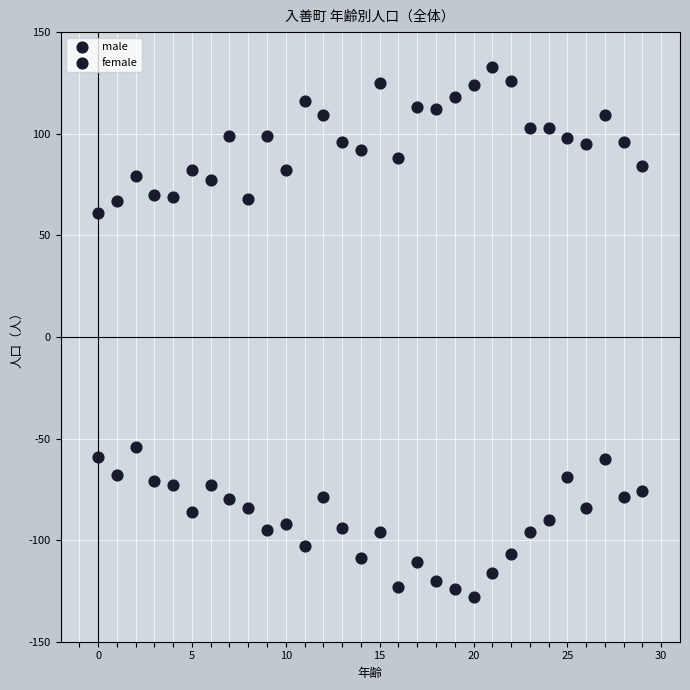

How many data points are displayed?

60